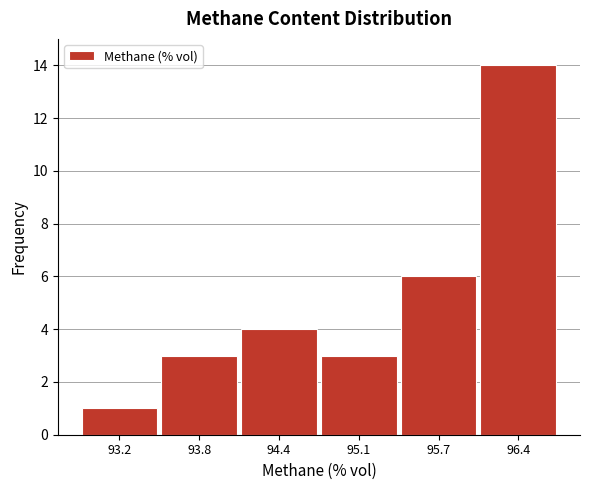

Reading left to right, what are all the values shown in this chart?

93.2=1	93.8=3	94.4=4	95.1=3	95.7=6	96.4=14